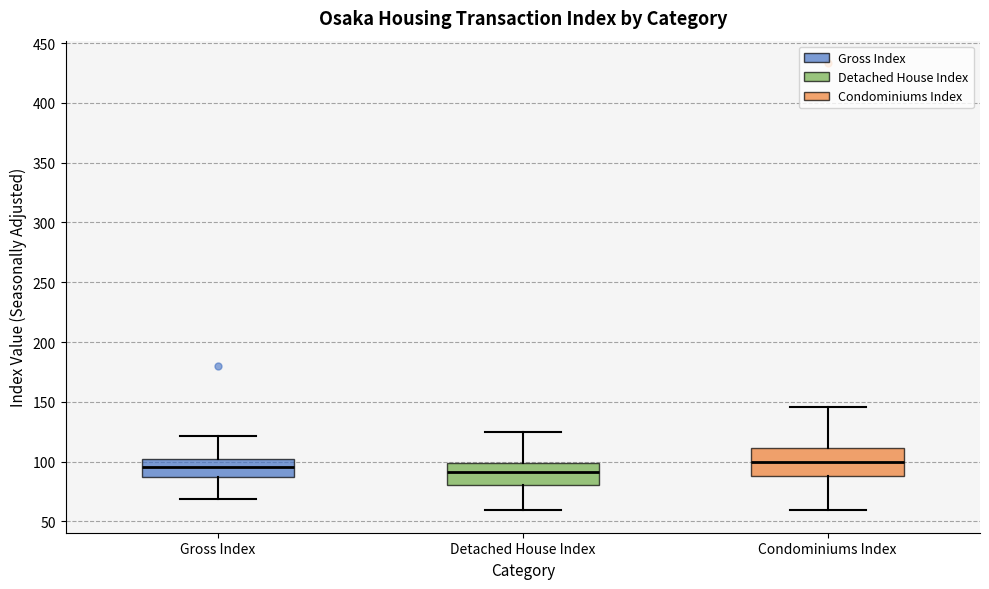

Reading left to right, read every box against the y-axis: the position of its median line, the range the box covers, and the ends of its whiskers. The values are not printed on the chart, so give them approximately, as read against the axis.

Gross Index: median 95, box 85 to 100, whiskers 70 to 120
Detached House Index: median 90, box 80 to 100, whiskers 60 to 125
Condominiums Index: median 100, box 90 to 110, whiskers 60 to 145